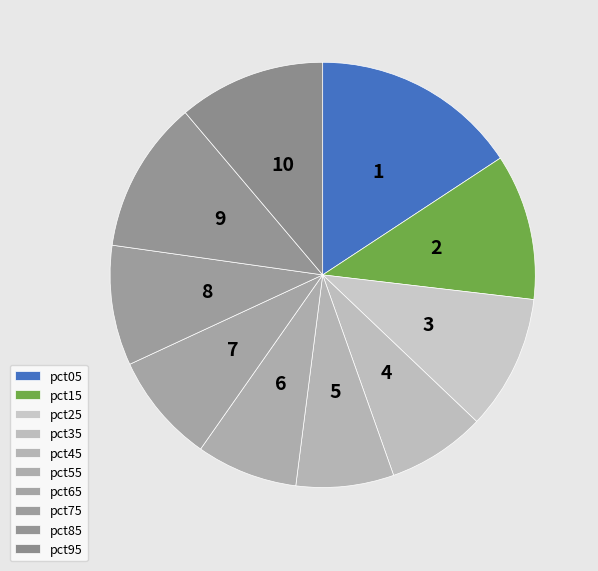

True or false: pct05 accounts for 16% of the total.

True